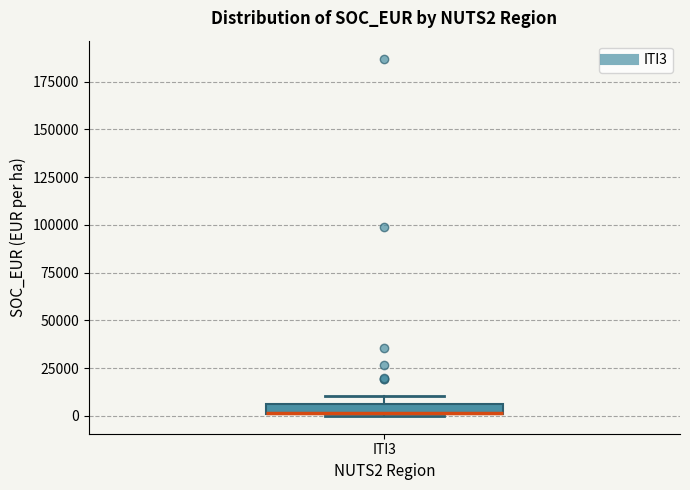

Where is the lower edge of the box for ITI3 on the y-axis? The values are not printed on the chart, so give them approximately, as read against the axis.

0